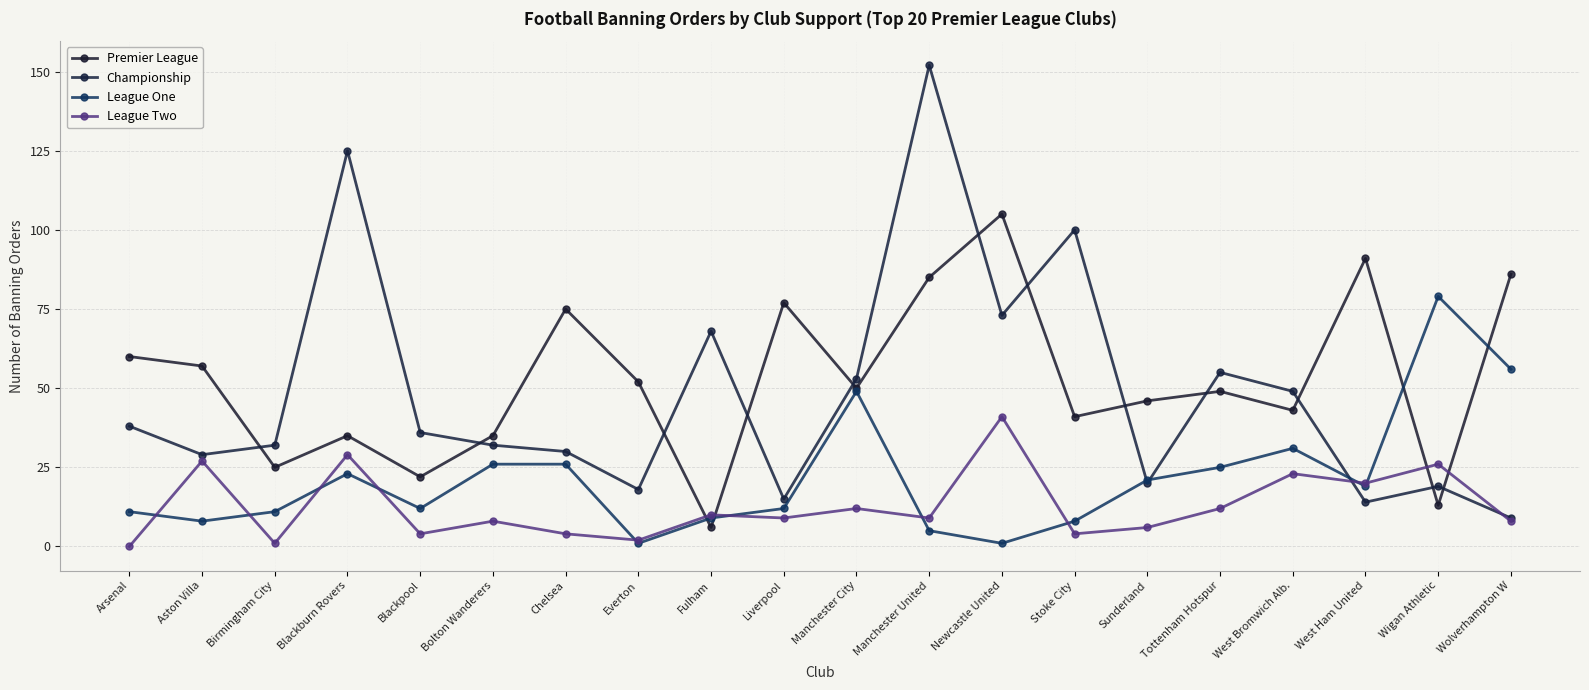

Reading left to right, what are all the values shown in this chart?

Premier League: 60	57	25	35	22	35	75	52	6	77	50	85	105	41	46	49	43	91	13	86
Championship: 38	29	32	125	36	32	30	18	68	15	53	152	73	100	20	55	49	14	19	9
League One: 11	8	11	23	12	26	26	1	9	12	49	5	1	8	21	25	31	19	79	56
League Two: 0	27	1	29	4	8	4	2	10	9	12	9	41	4	6	12	23	20	26	8